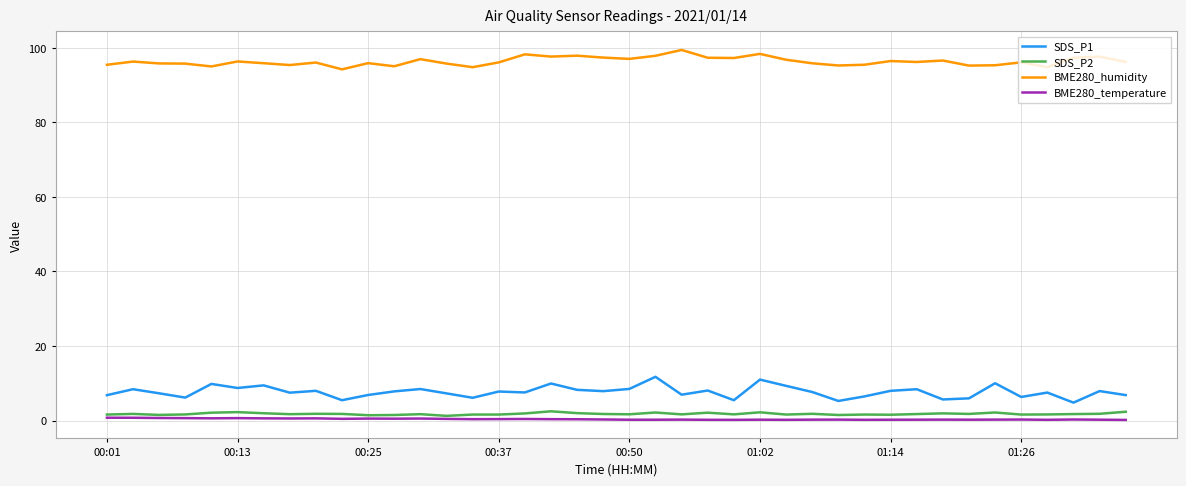

How many lines are shown in the chart?

4